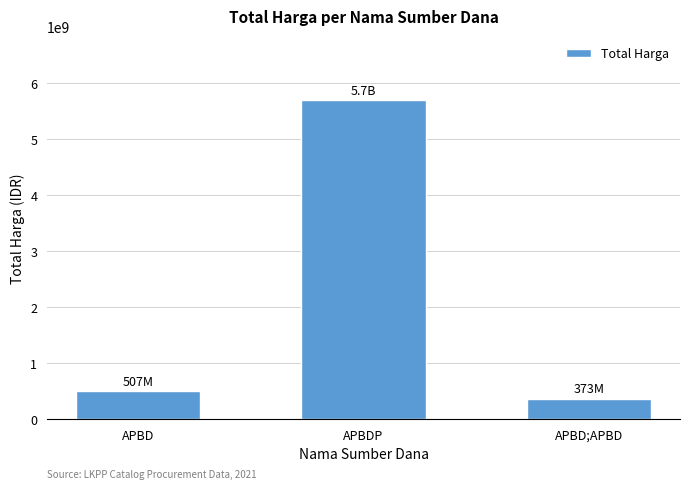

List the labels in order of value, largest first.

APBDP, APBD, APBD;APBD